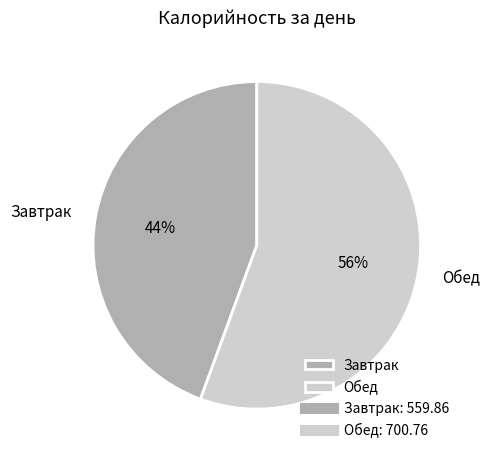

Rank the categories by value from lowest to highest.

Завтрак, Обед